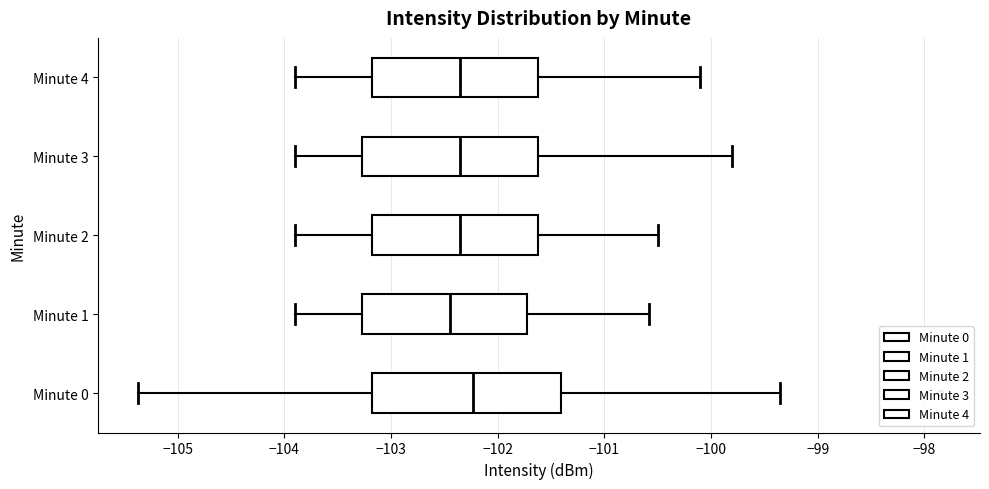

Where does the left whisker of the box for Minute 1 end on the x-axis? The values are not printed on the chart, so give them approximately, as read against the axis.

-103.9